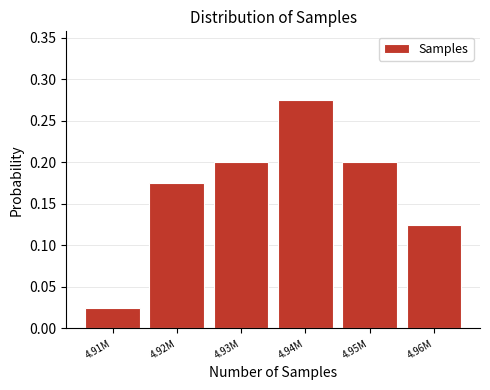

At which category does the chart reach its minimum across all series?

4.91M